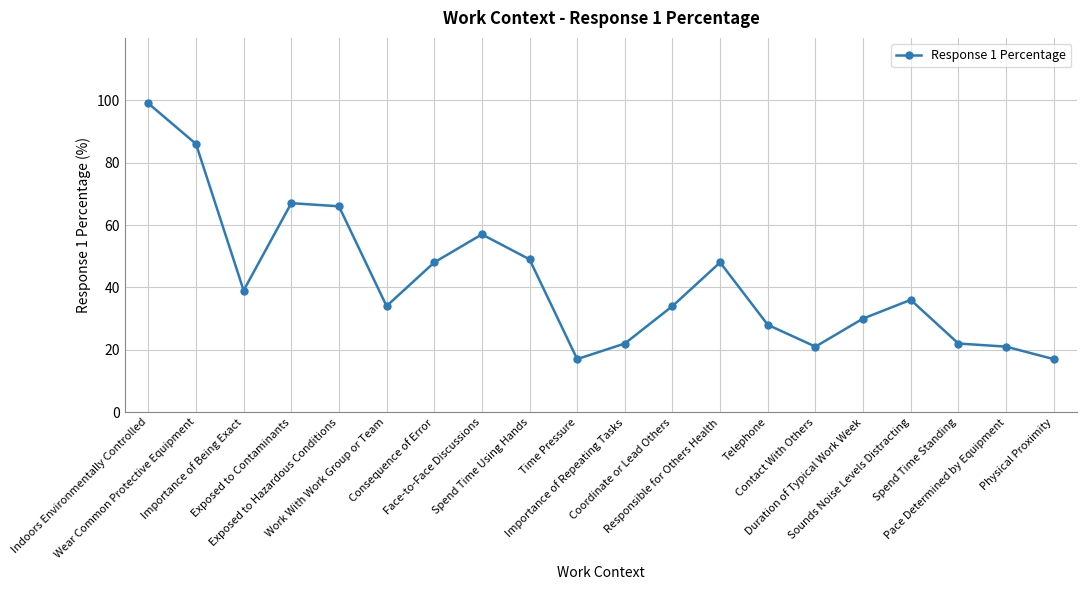

How many points are higher than both their immediate neighbors (excluding endpoints)?

4